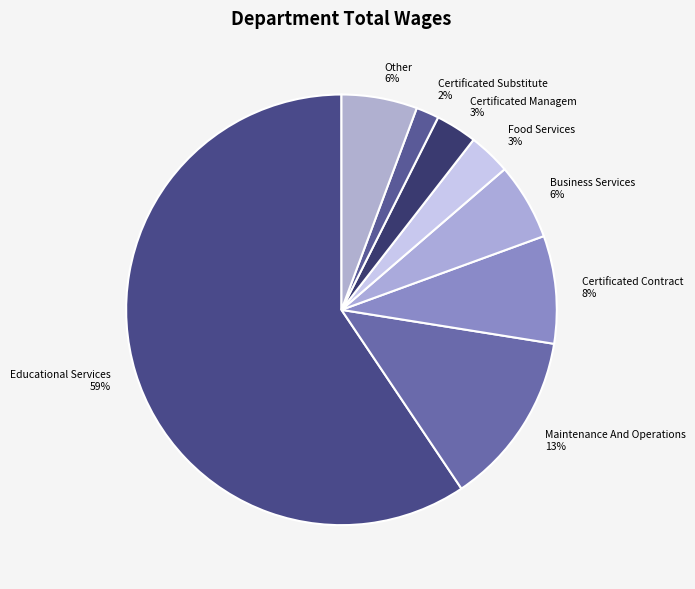

Which has a higher value, Certificated Managem 3% or Maintenance And Operations 13%?

Maintenance And Operations 13%